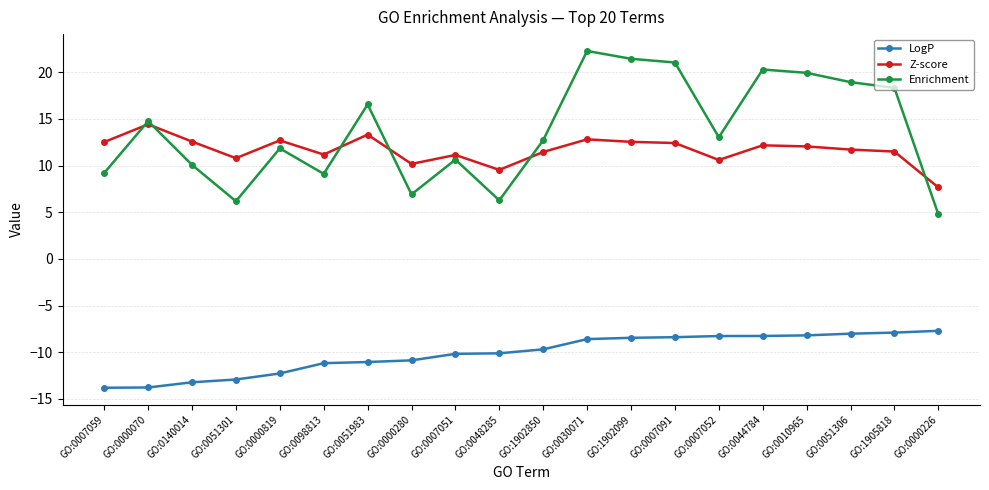

How many data points in Enrichment are above 13?

10